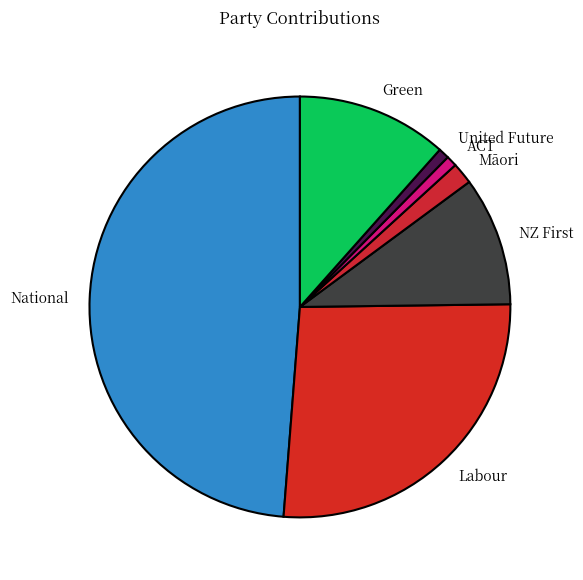

Is there any slice that represents more than half of the pie?

No